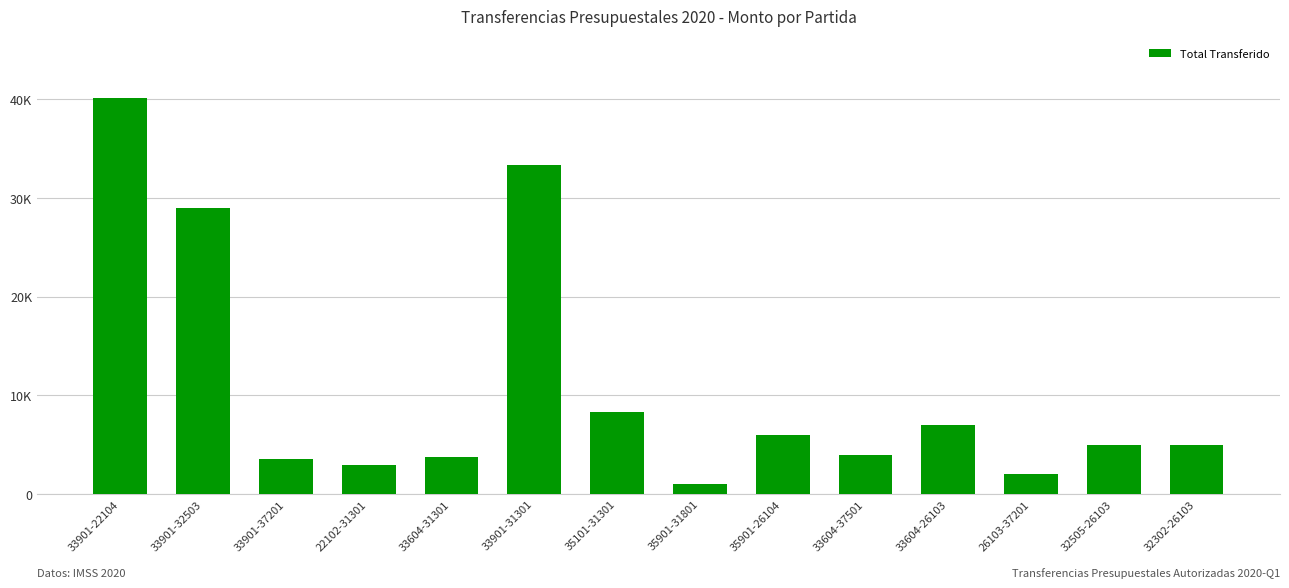

Does the chart contain any negative values?

No